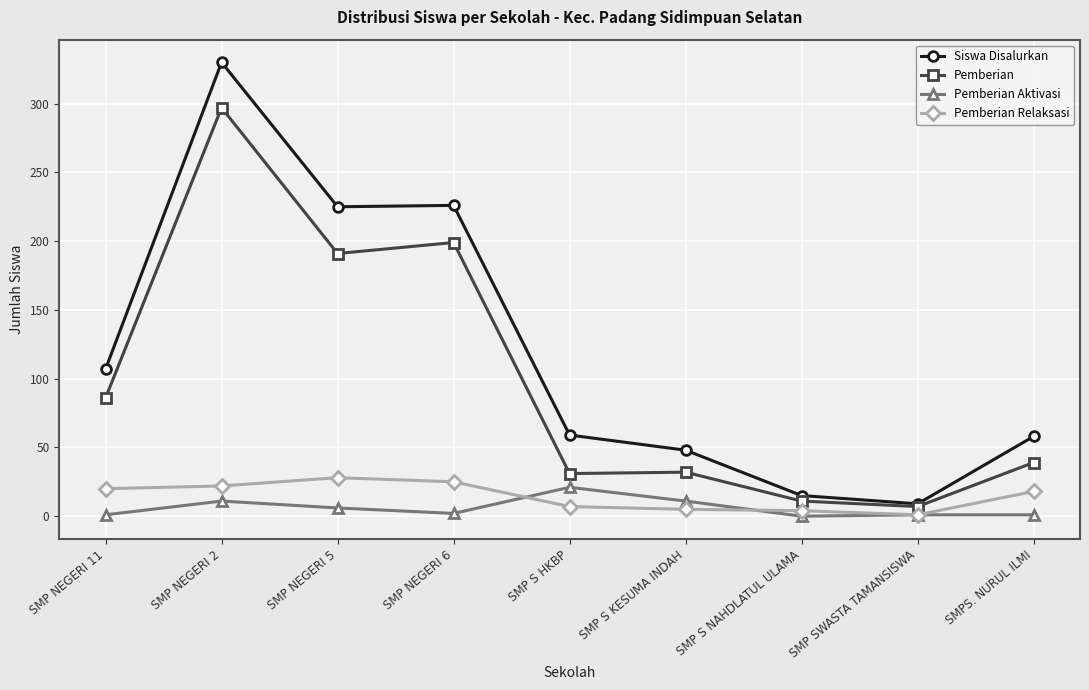

What is the sum of the Pemberian values at SMP NEGERI 5 and SMPS. NURUL ILMI?

230